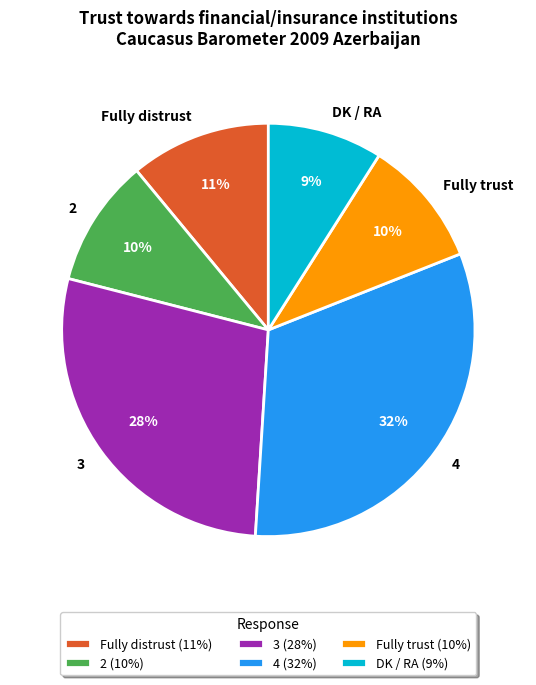

Does DK / RA represent more than half of the total?

No